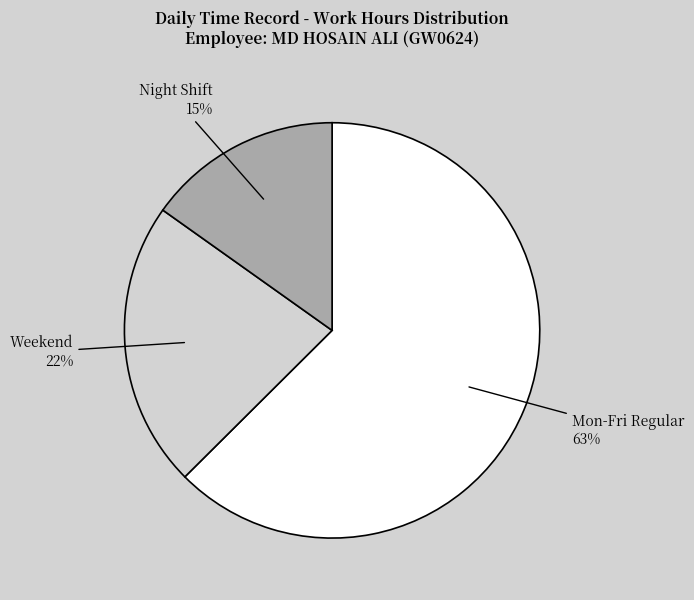

How many segments does this pie chart have?

3